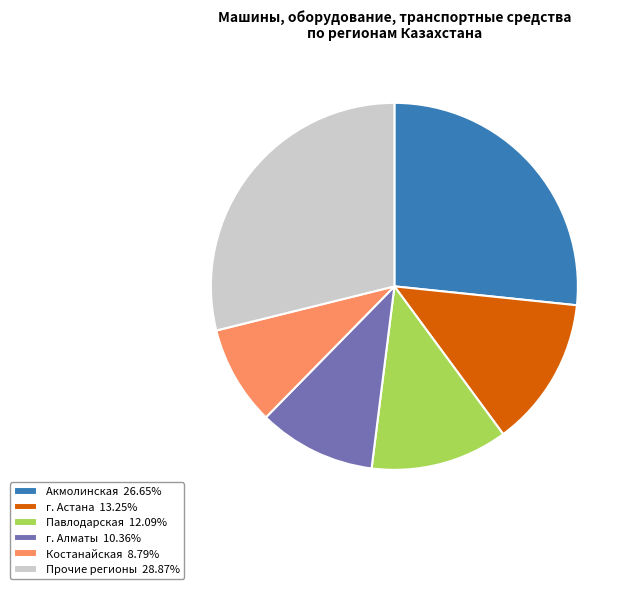

Approximately how many times larger is the value at Акмолинская 26.65% compared to г. Алматы 10.36%?

2.6